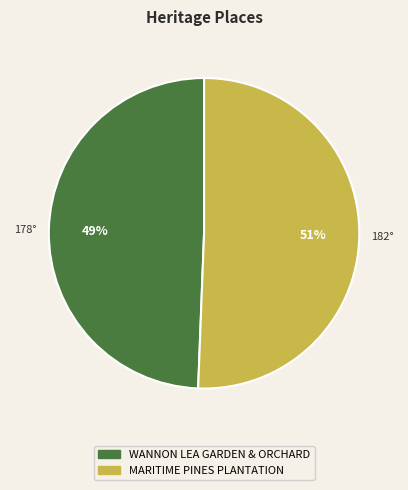

Rank the categories by value from lowest to highest.

WANNON LEA GARDEN & ORCHARD, MARITIME PINES PLANTATION